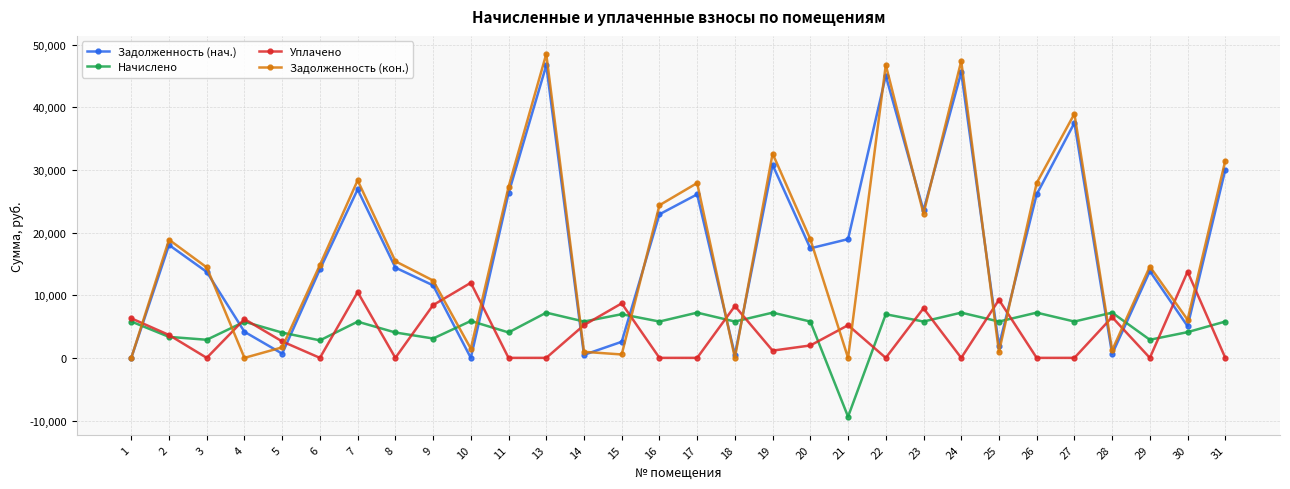

At 8, list the series in order from largest to smallest.

Задолженность (кон.), Задолженность (нач.), Начислено, Уплачено